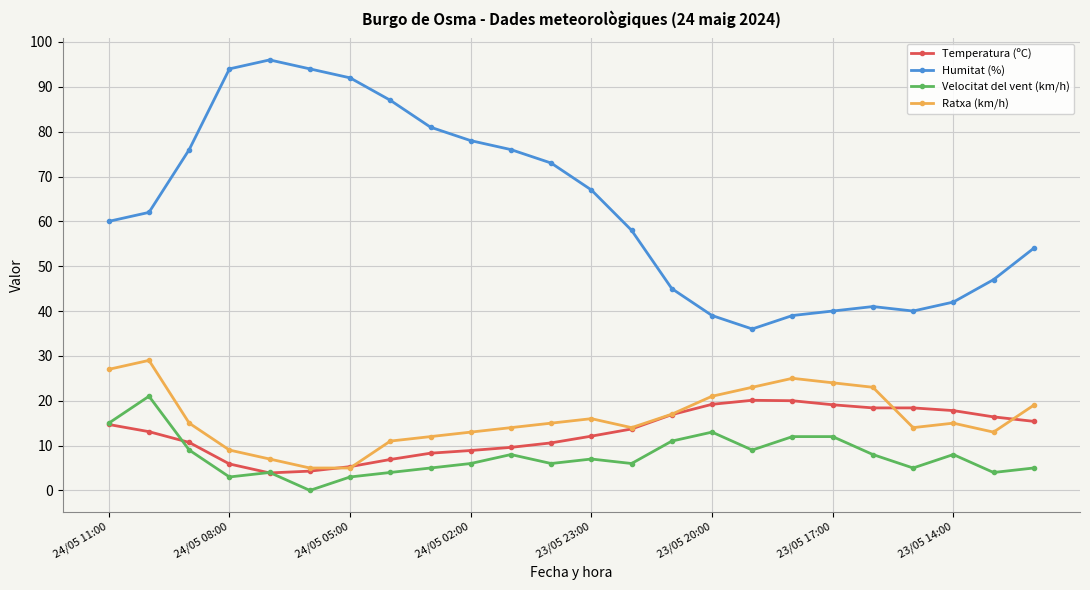

True or false: Temperatura (ºC) has more than 0 interior local peaks.

True